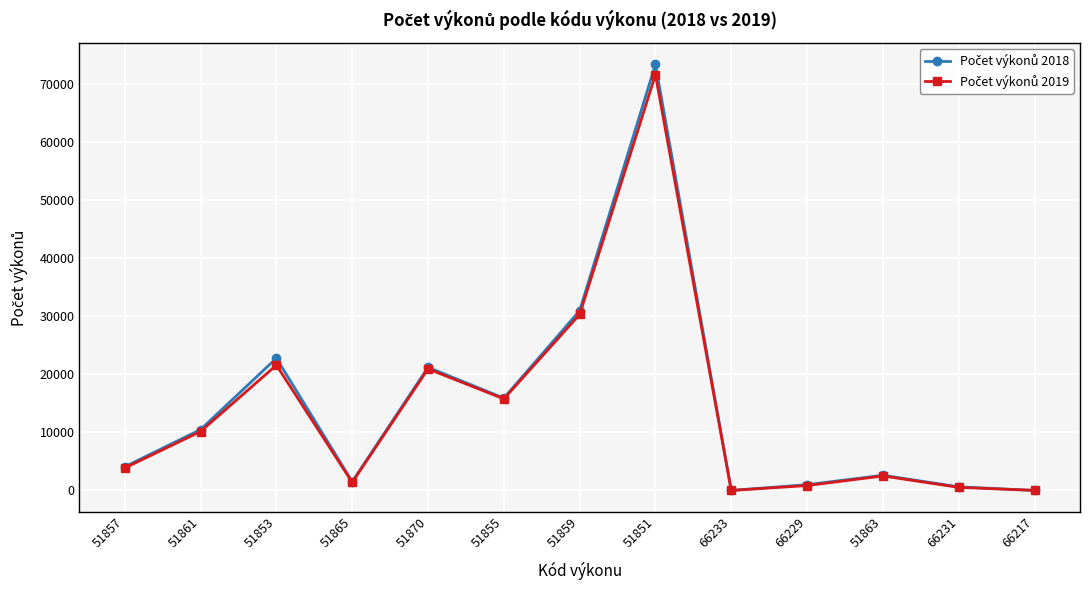

How many lines are shown in the chart?

2